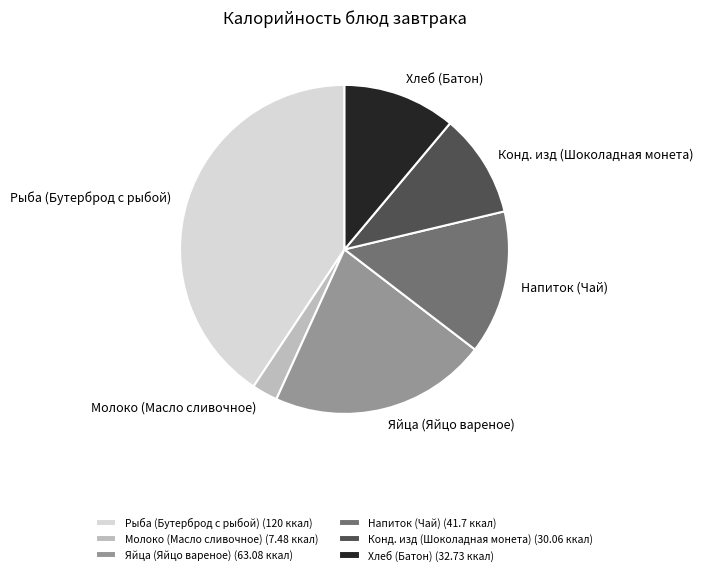

Do Напиток (Чай) and Рыба (Бутерброд с рыбой) together represent more than half of the pie?

Yes